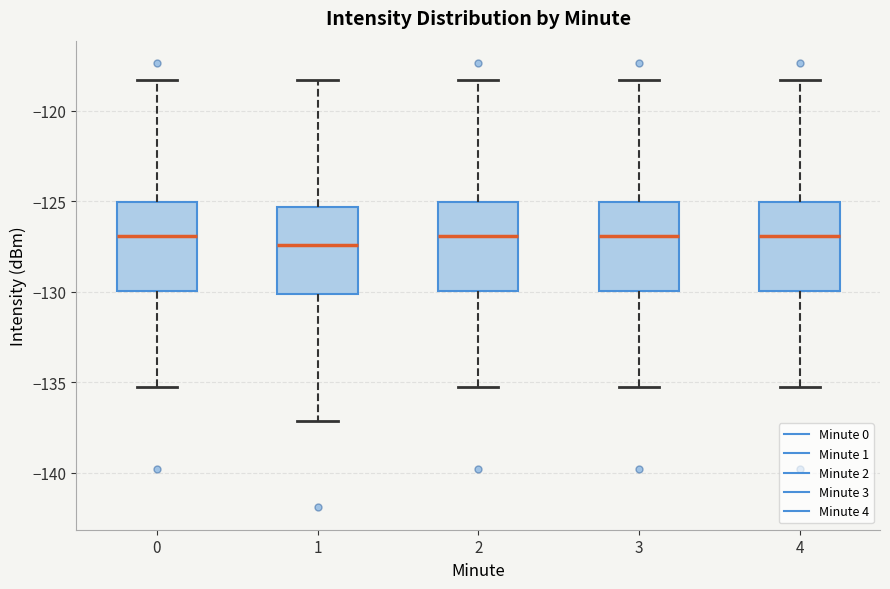

Which box's median line is the lowest?

1